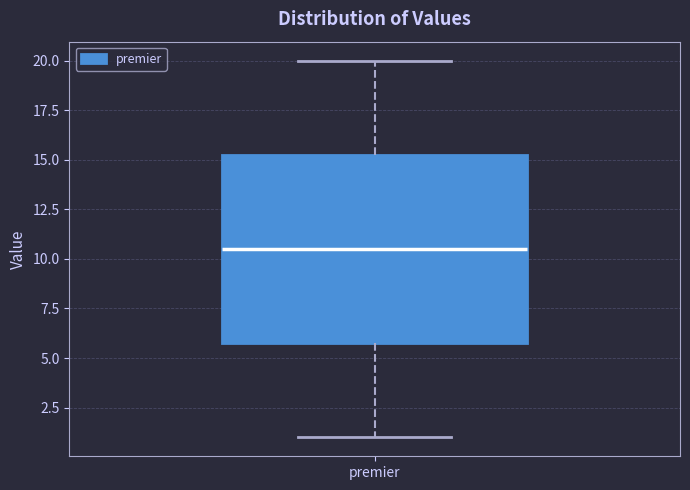

Read this box plot against the y-axis: the position of the median line, the range covered by the box, and the ends of both whiskers. The values are not printed on the chart, so give them approximately, as read against the axis.

median 10.5, box 6.0 to 15.5, whiskers 1.0 to 20.0